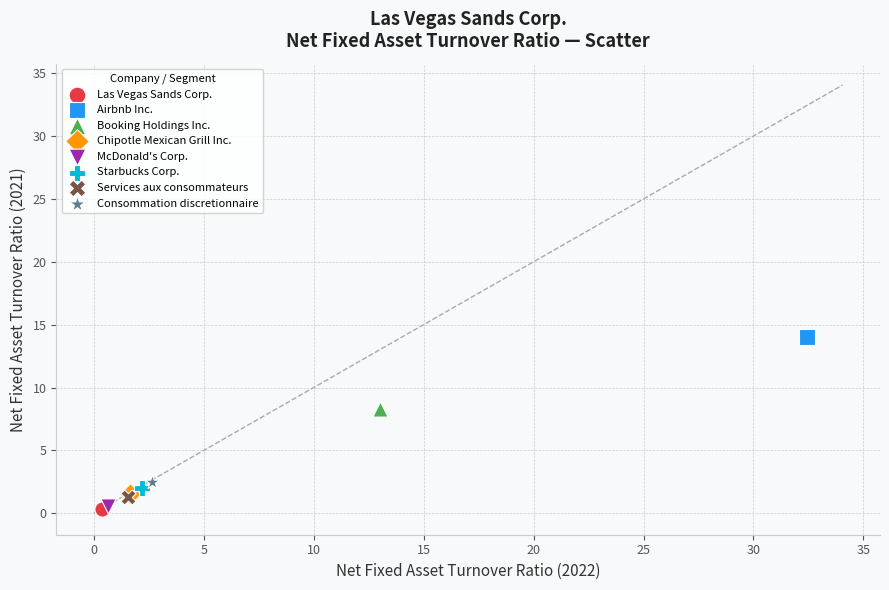

What are all the series names shown in the legend?

Las Vegas Sands Corp., Airbnb Inc., Booking Holdings Inc., Chipotle Mexican Grill Inc., McDonald's Corp., Starbucks Corp., Services aux consommateurs, Consommation discretionnaire